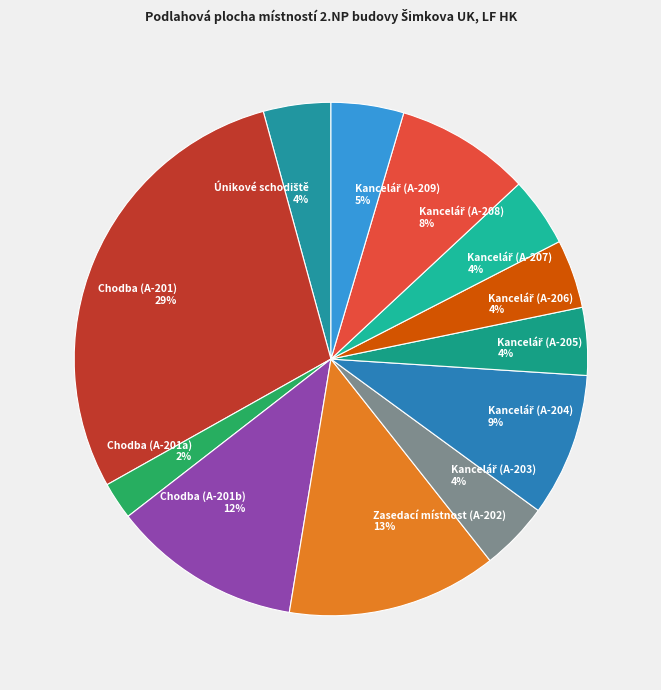

Does any single category account for the majority?

No